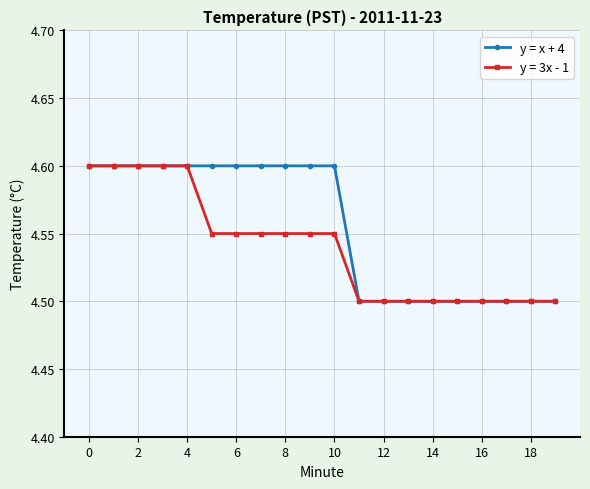

List the series in order of their overall mean, highest first.

y = x + 4, y = 3x - 1